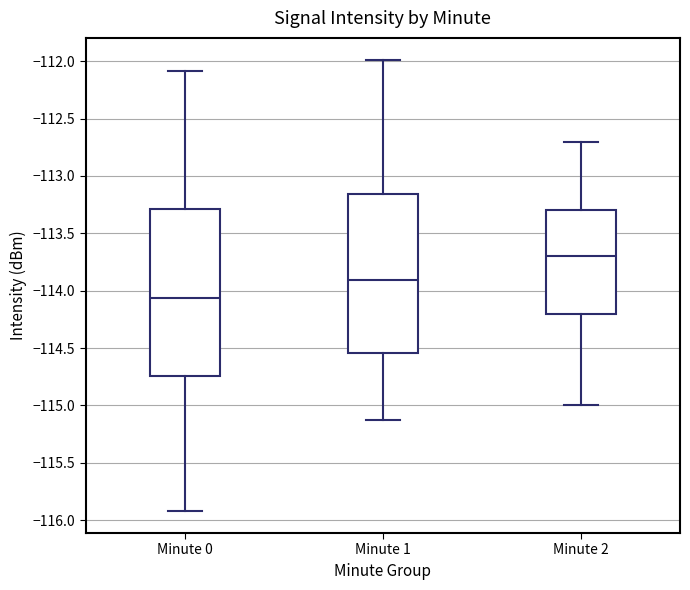

Where is the upper edge of the box for Minute 1 on the y-axis? The values are not printed on the chart, so give them approximately, as read against the axis.

-113.15